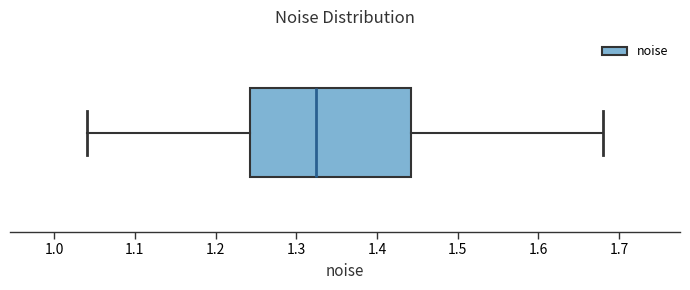

Read this box plot against the x-axis: the position of the median line, the range covered by the box, and the ends of both whiskers. The values are not printed on the chart, so give them approximately, as read against the axis.

median 1.32, box 1.24 to 1.44, whiskers 1.04 to 1.68